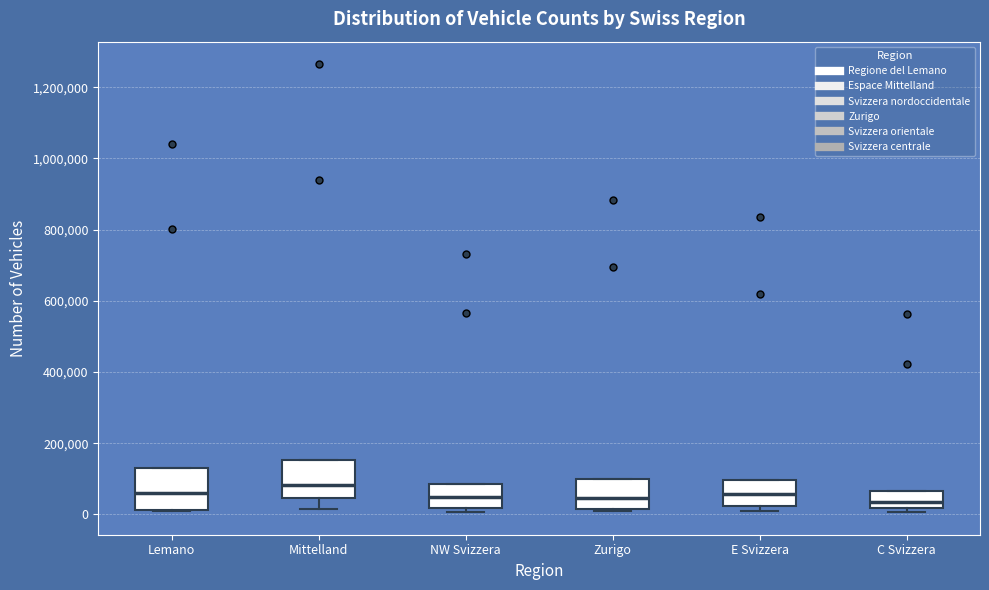

Reading left to right, read every box against the y-axis: the position of its median line, the range the box covers, and the ends of its whiskers. The values are not printed on the chart, so give them approximately, as read against the axis.

Lemano: median 60000, box 20000 to 140000, whiskers 0 to 140000
Mittelland: median 80000, box 40000 to 160000, whiskers 20000 to 160000
NW Svizzera: median 40000, box 20000 to 80000, whiskers 0 to 80000
Zurigo: median 40000, box 20000 to 100000, whiskers 0 to 100000
E Svizzera: median 60000, box 20000 to 100000, whiskers 0 to 100000
C Svizzera: median 40000, box 20000 to 60000, whiskers 0 to 60000